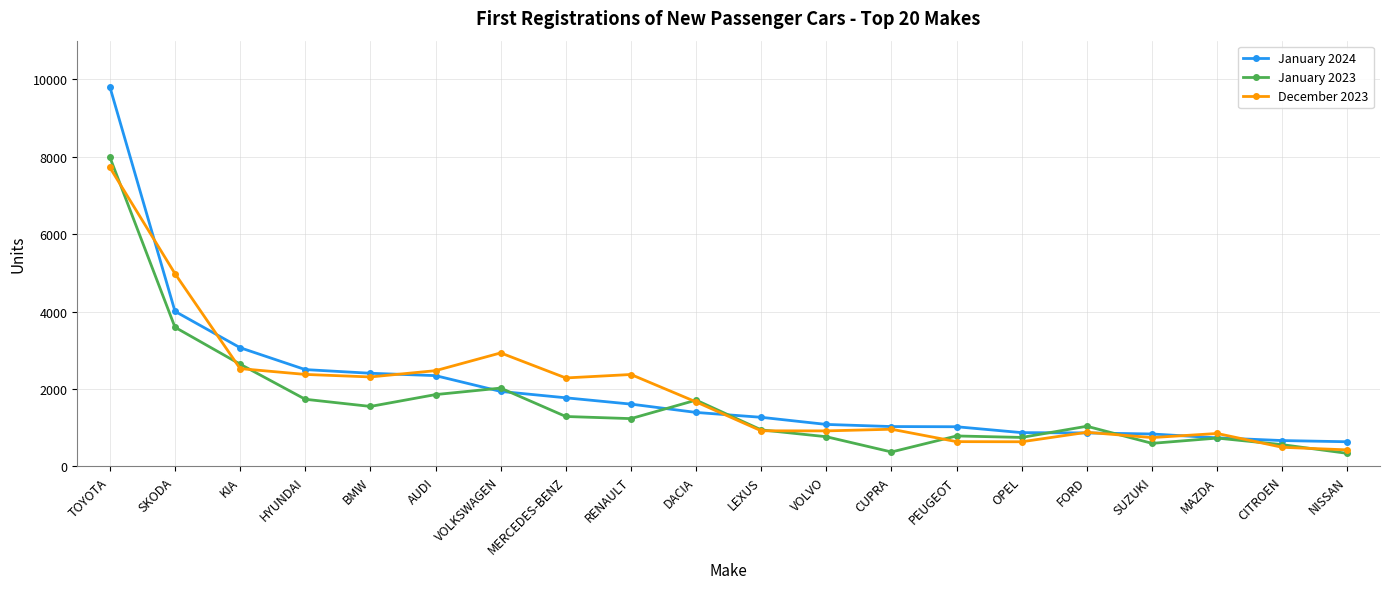

What is the minimum value shown in the chart?

336